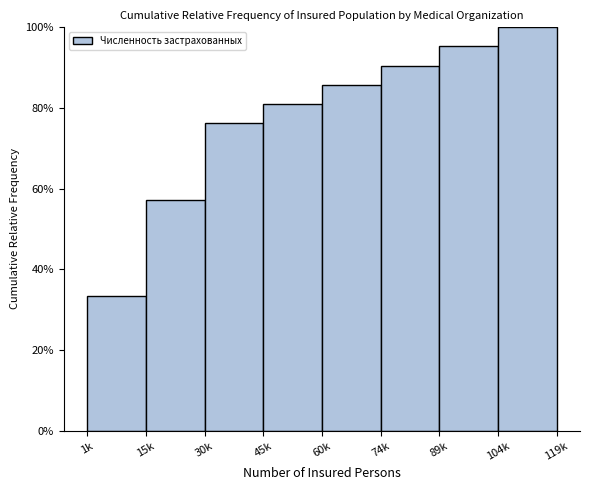

Reading left to right, what are all the values shown in this chart?

1k=33.3	15k=57.1	30k=76.2	45k=81.0	60k=85.7	74k=90.5	89k=95.2	104k=100.0